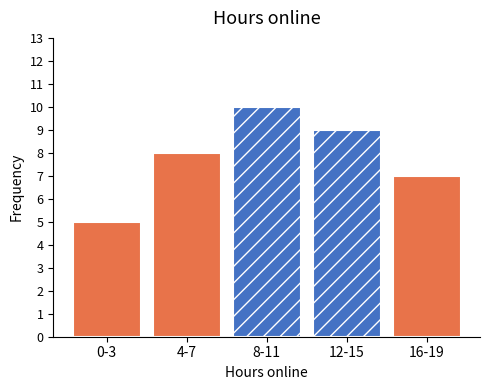

Reading right to left, what are all the values shown in this chart?

16-19=7	12-15=9	8-11=10	4-7=8	0-3=5